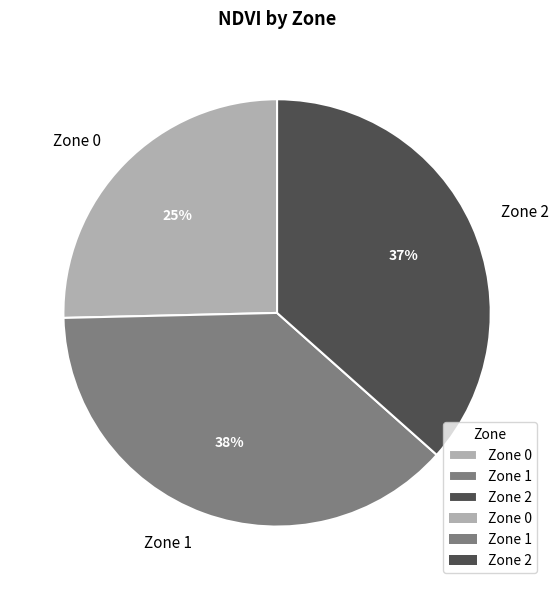

How many segments does this pie chart have?

3